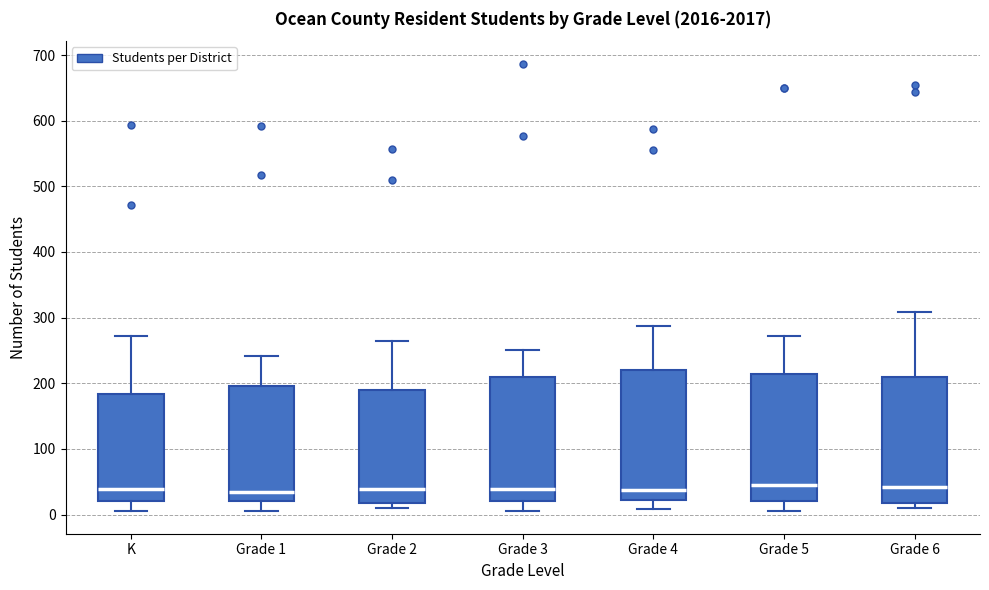

Where is the upper edge of the box for Grade 2 on the y-axis? The values are not printed on the chart, so give them approximately, as read against the axis.

190